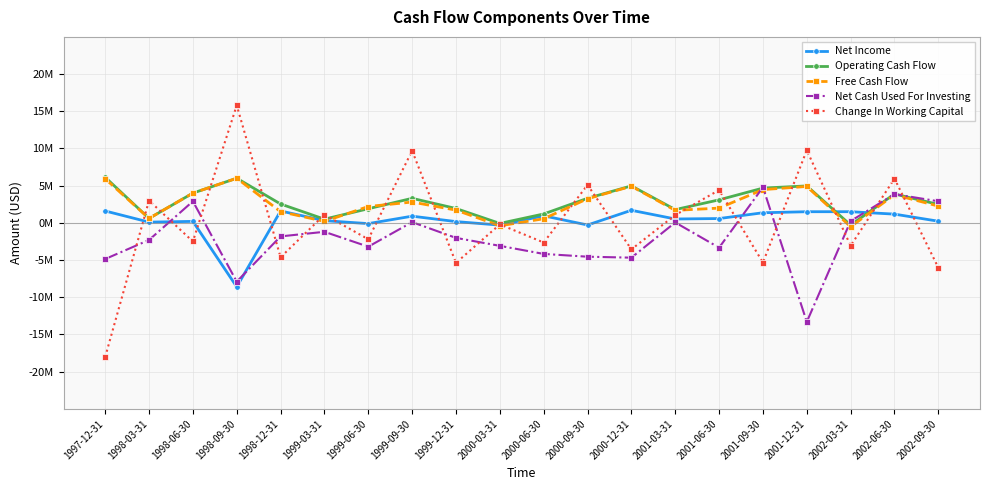

How many positive values does the Net Cash Used For Investing series have?

7